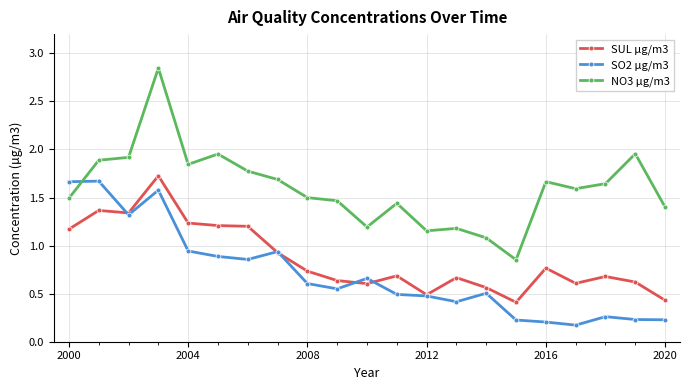

Which series has the widest spread of values?

NO3 µg/m3